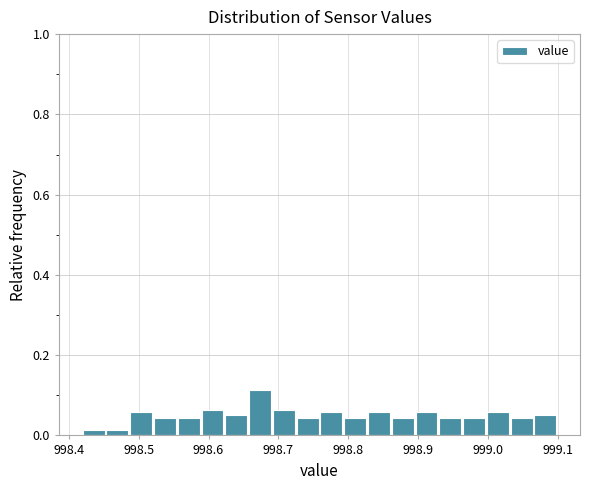

Around what value on the x-axis is the tallest bar? Give the approximate position of its centre, as read against the axis.

998.67